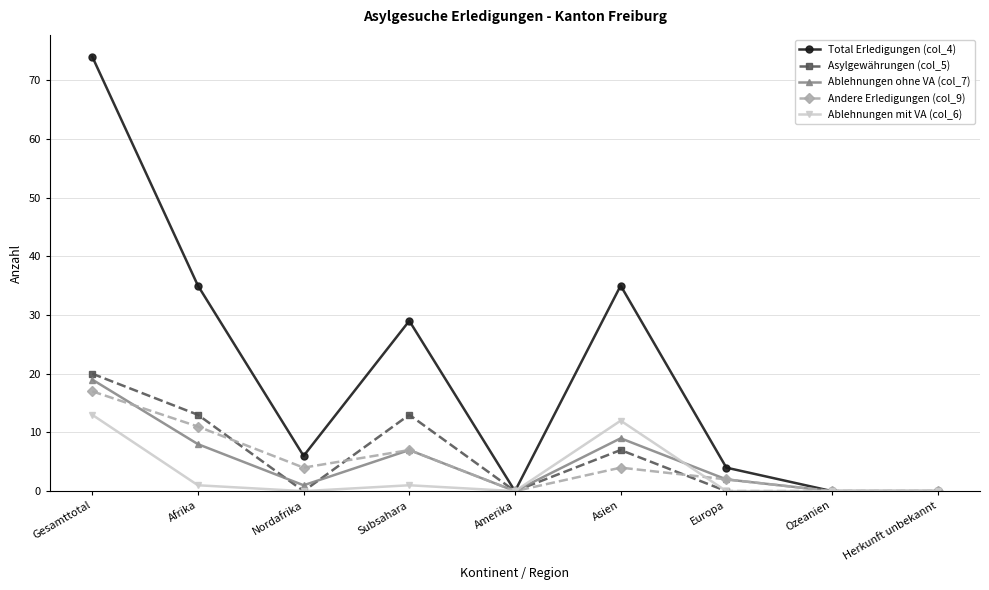

What is the label of the 8th point from the left?

Ozeanien